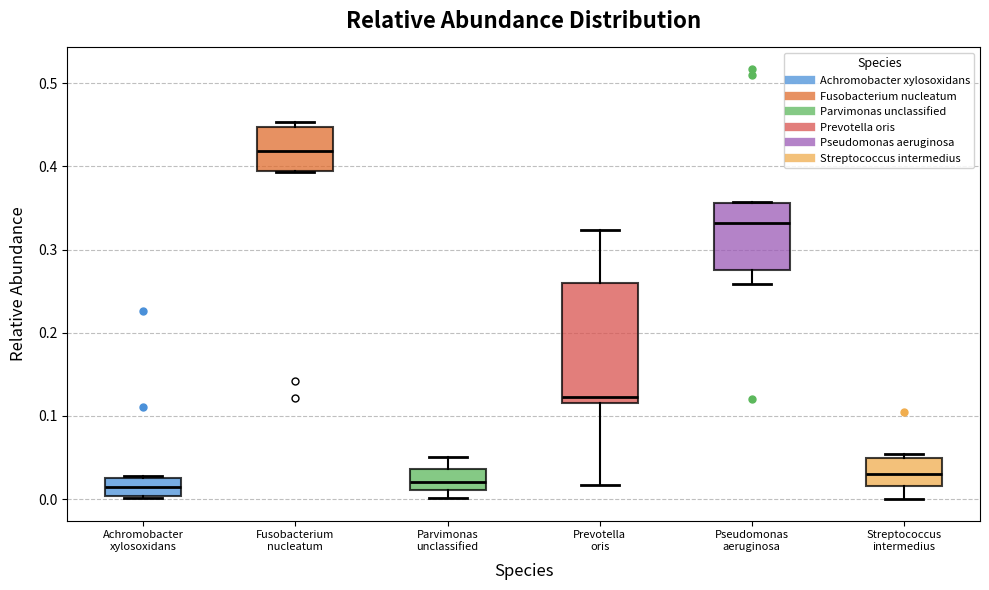

Reading left to right, read every box against the y-axis: the position of its median line, the range the box covers, and the ends of its whiskers. The values are not printed on the chart, so give them approximately, as read against the axis.

Achromobacter xylosoxidans: median 0.01, box 0.00 to 0.02, whiskers 0.00 to 0.03
Fusobacterium nucleatum: median 0.42, box 0.39 to 0.45, whiskers 0.39 to 0.45 (just above the box's upper edge)
Parvimonas unclassified: median 0.02, box 0.01 to 0.04, whiskers 0.00 to 0.05
Prevotella oris: median 0.12 (just above the box's lower edge), box 0.12 to 0.26, whiskers 0.02 to 0.32
Pseudomonas aeruginosa: median 0.33, box 0.28 to 0.36, whiskers 0.26 to 0.36
Streptococcus intermedius: median 0.03, box 0.02 to 0.05, whiskers 0.00 to 0.05 (just above the box's upper edge)